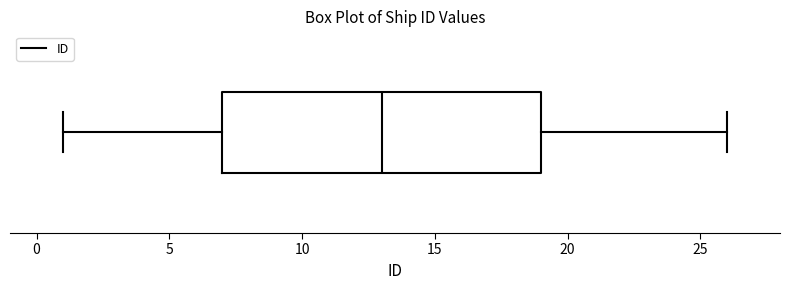

Where is the left edge of the box on the x-axis? The values are not printed on the chart, so give them approximately, as read against the axis.

7